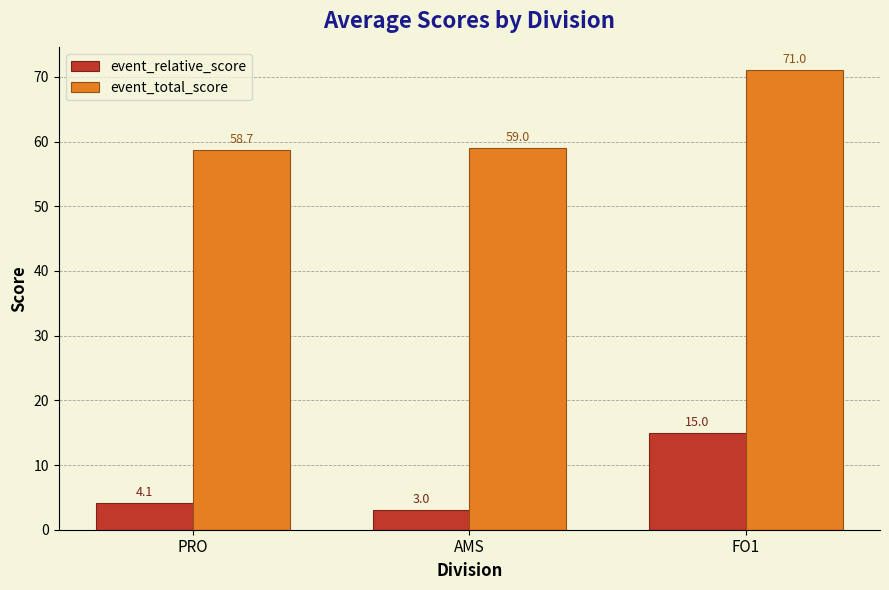

What is the total value across all series at AMS?

62.0